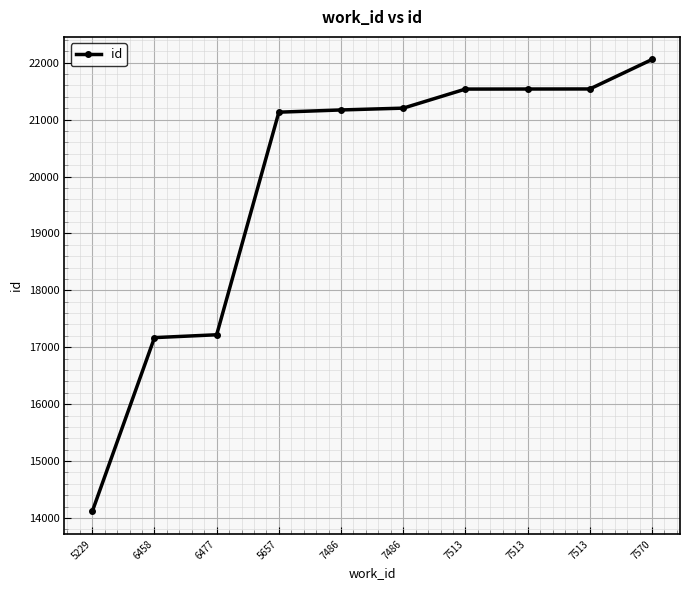

Reading left to right, extract all data points from this chart.

14114	17169	17219	21131	21170	21202	21537	21538	21539	22057